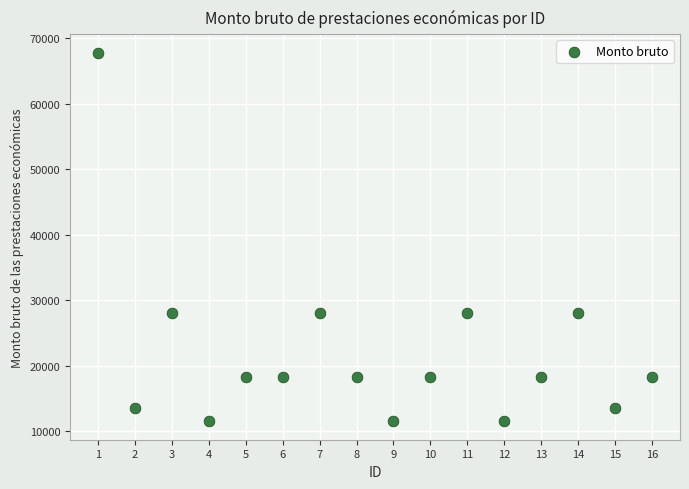

What is the range of X values (max minus min)?

15